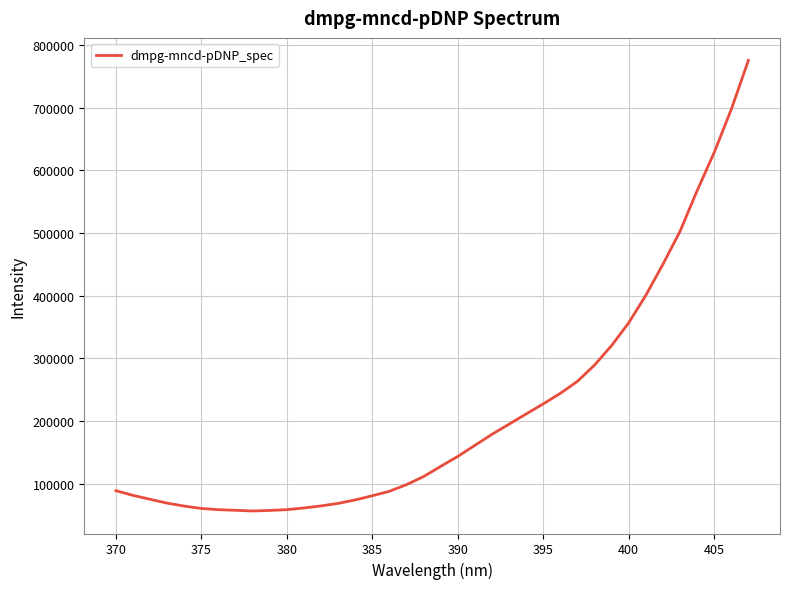

What is the maximum value shown in the chart?

775613.4